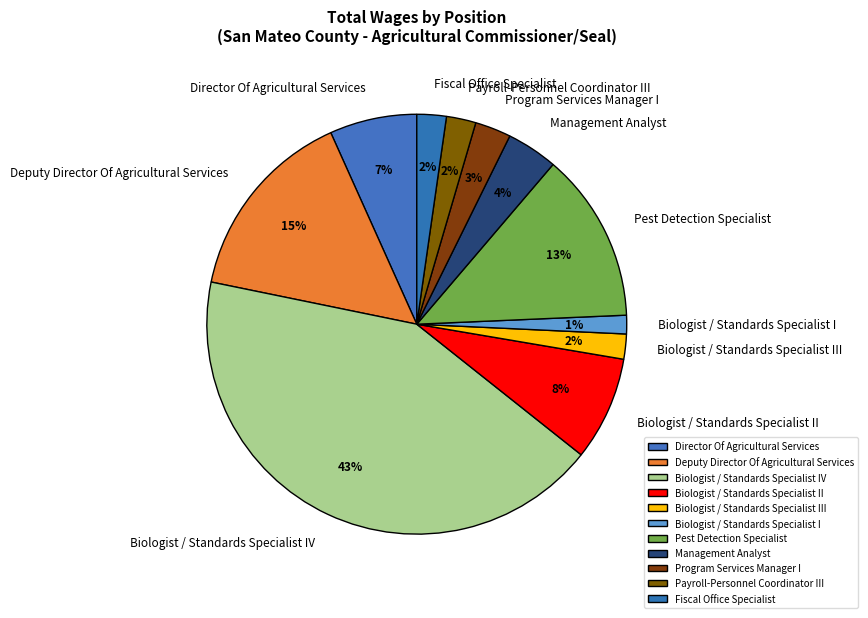

What is the largest slice in the pie chart?

Biologist / Standards Specialist IV